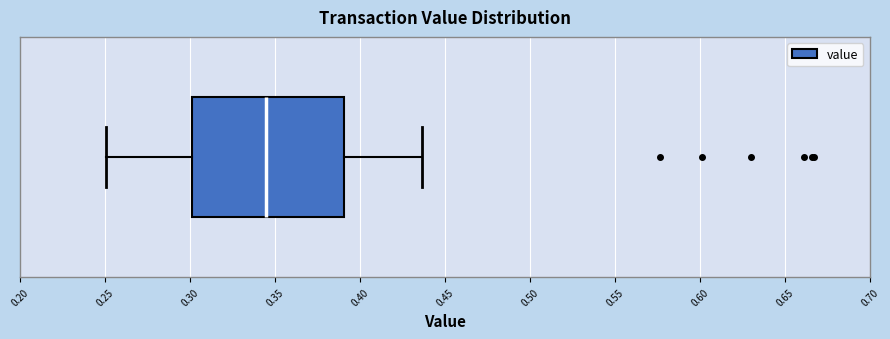

Read this box plot against the x-axis: the position of the median line, the range covered by the box, and the ends of both whiskers. The values are not printed on the chart, so give them approximately, as read against the axis.

median 0.345, box 0.300 to 0.390, whiskers 0.250 to 0.435